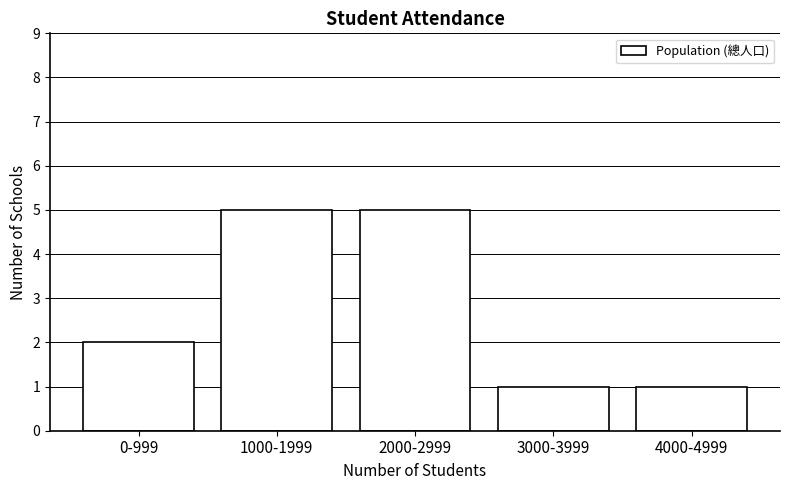

Reading left to right, what are all the values shown in this chart?

0-999=2	1000-1999=5	2000-2999=5	3000-3999=1	4000-4999=1